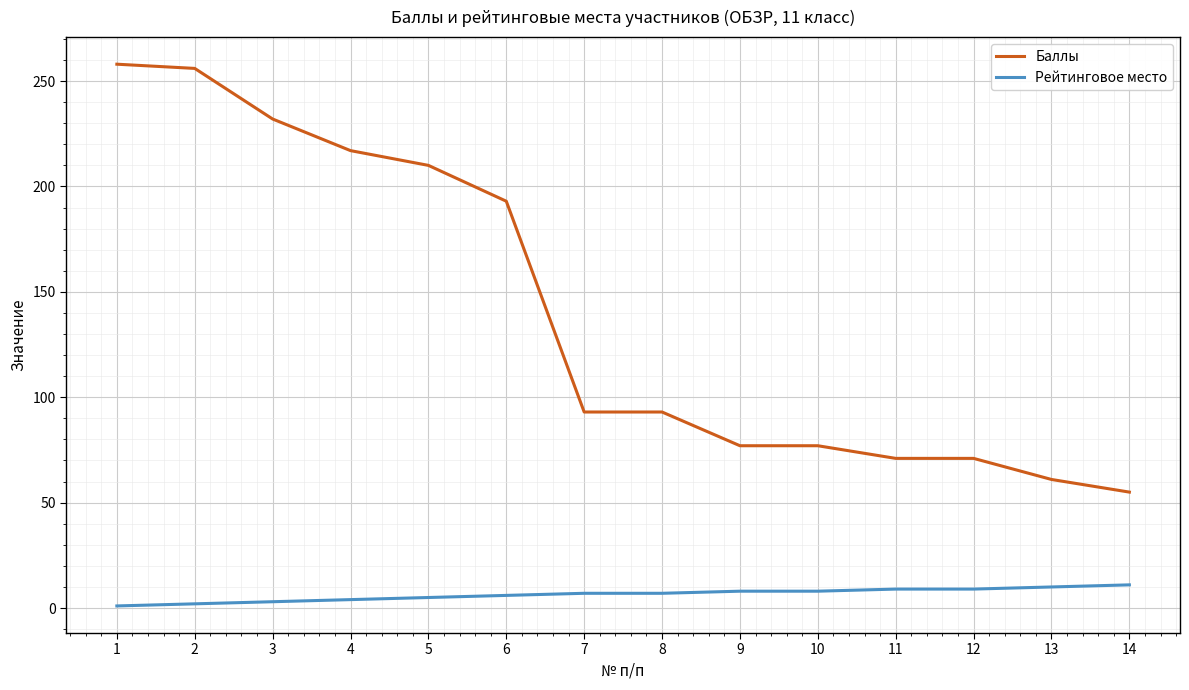

The Баллы series shows 71 at 12. True or false?

True